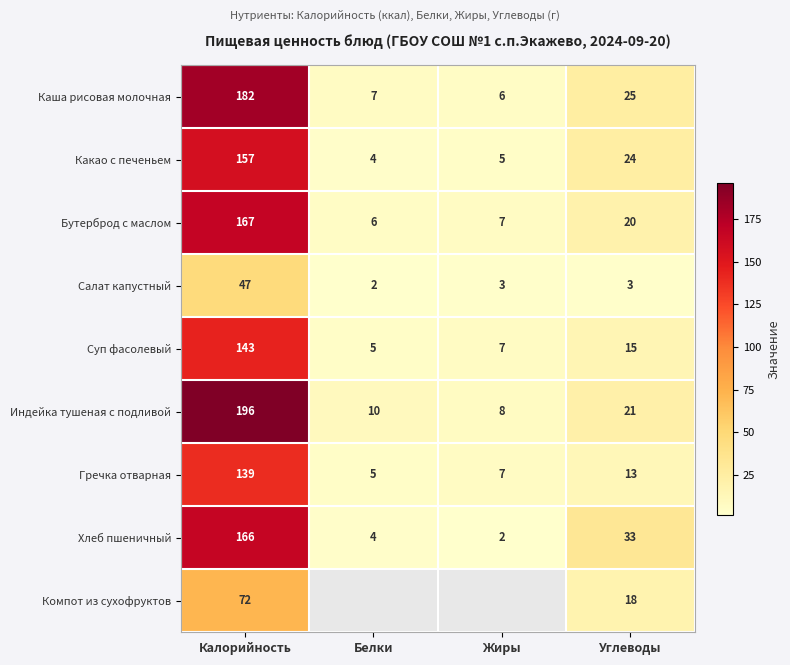

True or false: Салат капустный has a value of 0.7 at Белки.

False